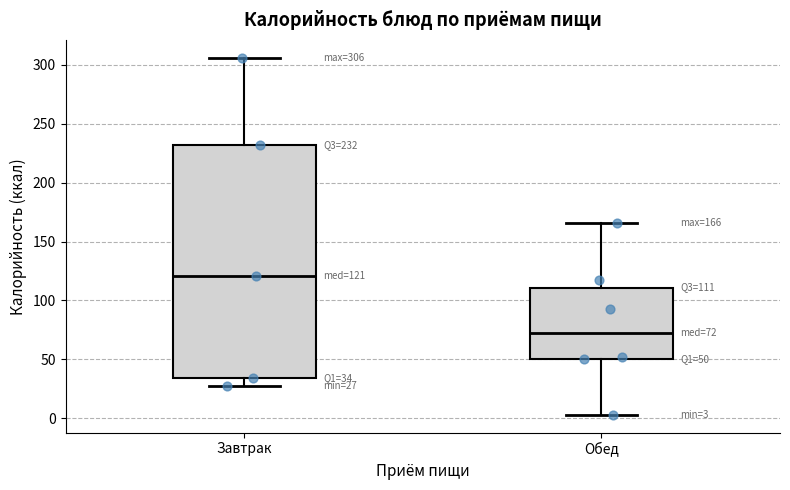

Which box has the lowest median line?

Обед